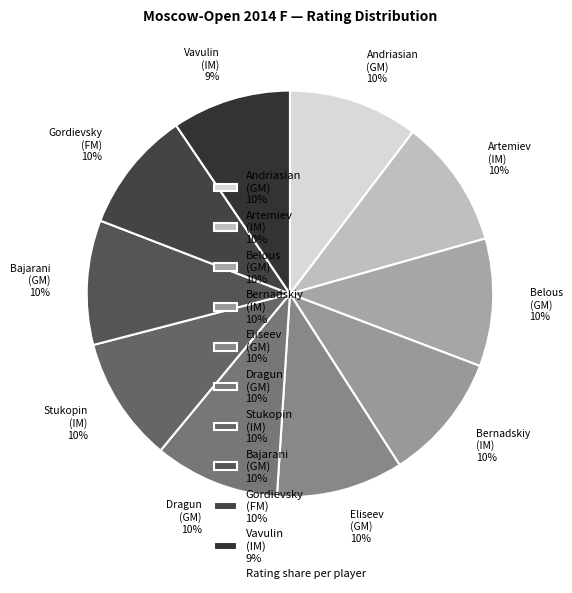

Is the sum of Belous (GM) 10% and Vavulin (IM) 9% greater than half?

No